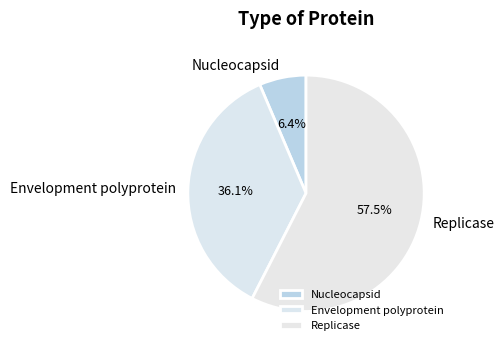

Approximately how many times larger is the value at Envelopment polyprotein compared to Nucleocapsid?

5.6